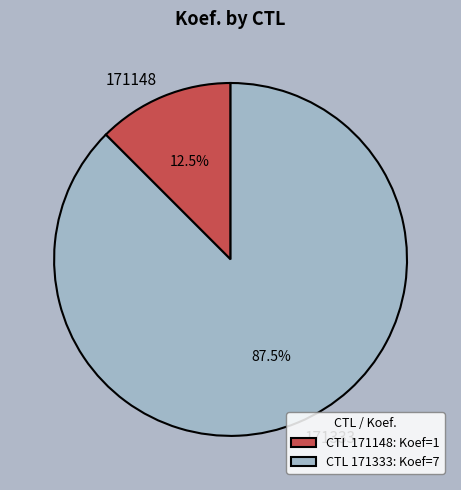

Does 171333 account for over 50% of the chart?

Yes